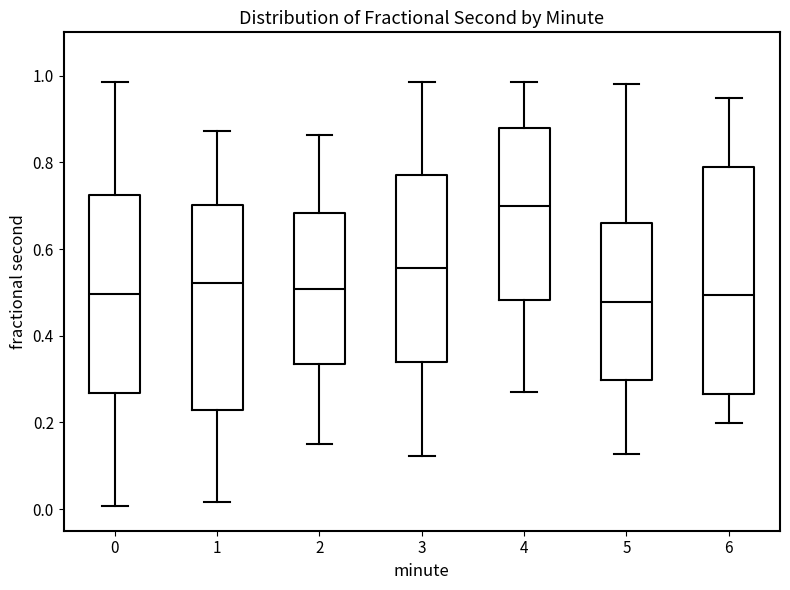

Where does the median line of the box at x = 5 sit on the y-axis? The values are not printed on the chart, so give them approximately, as read against the axis.

0.48